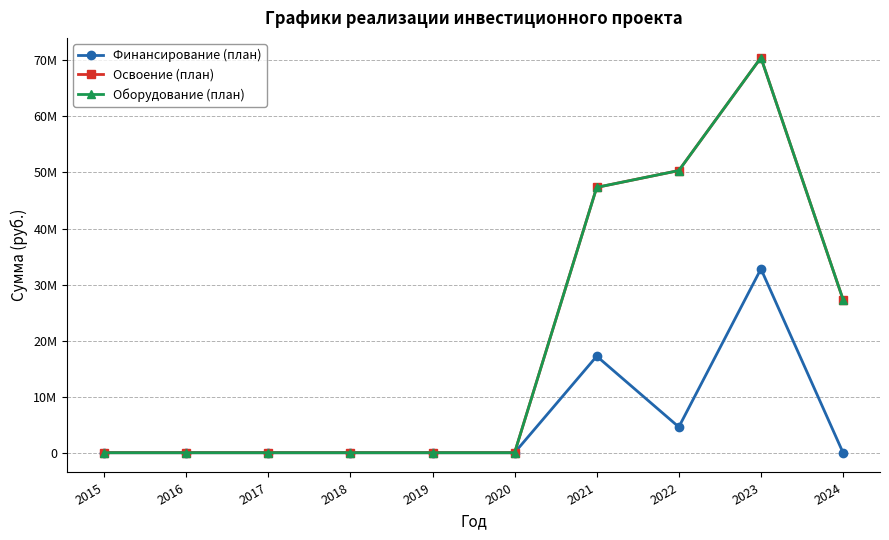

Is it true that Освоение (план) equals 70488435 at 2023?

True